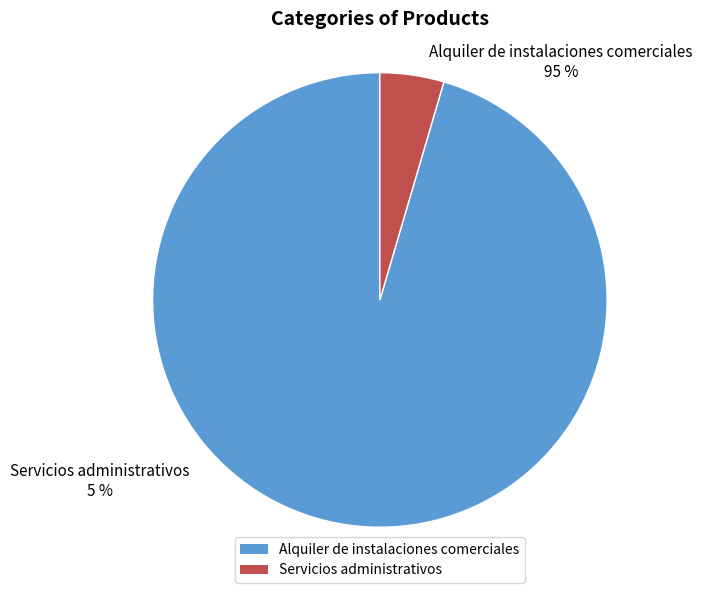

Which category accounts for the majority?

Alquiler de instalaciones comerciales